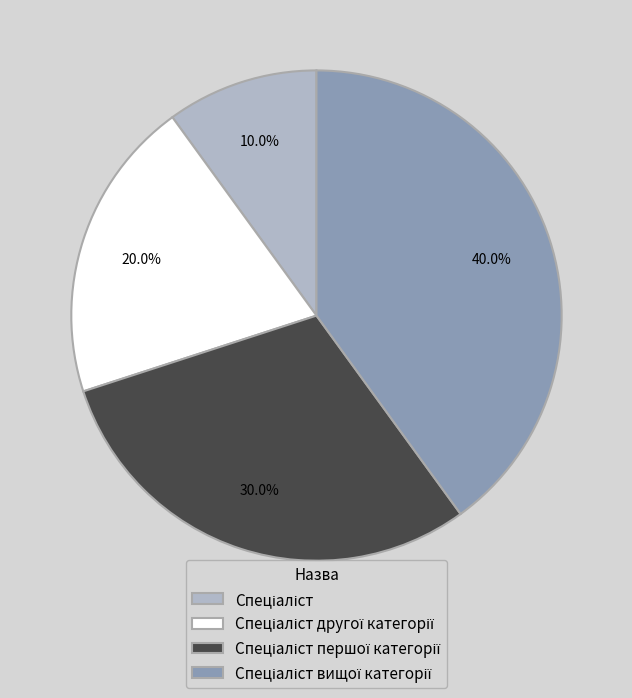

Does any single category account for the majority?

No